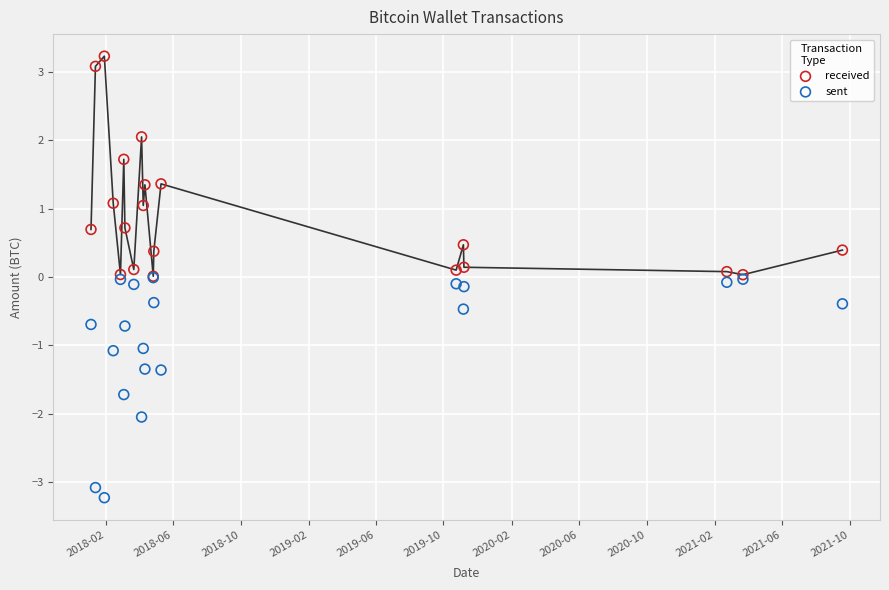

What are all the series names shown in the legend?

received, sent